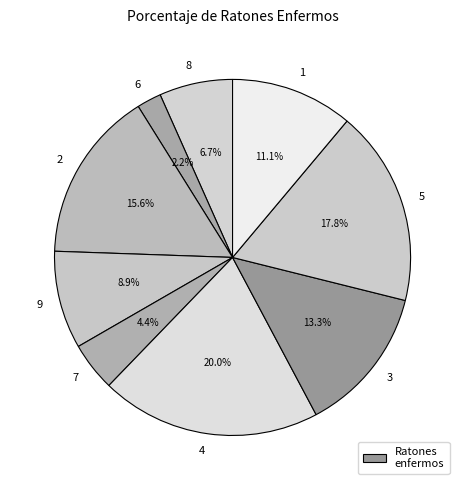

Which category has the biggest portion of the pie?

4